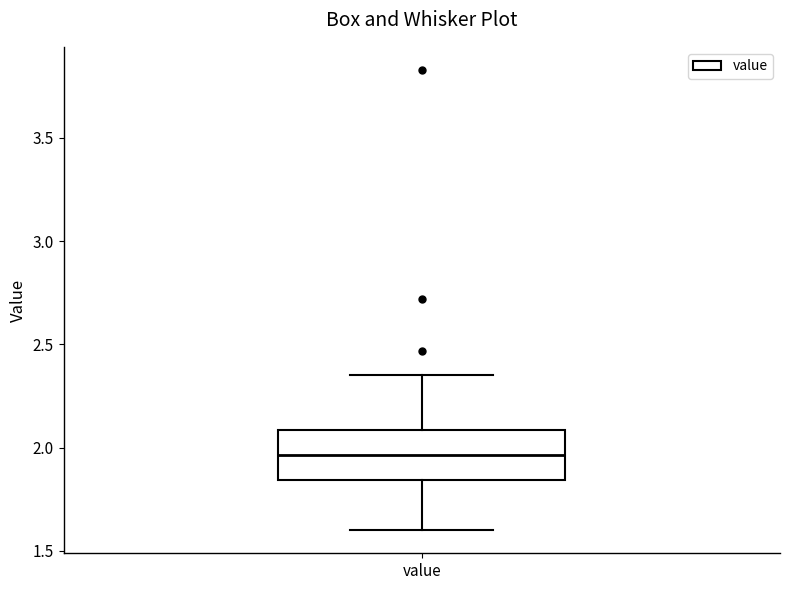

Where is the lower edge of the box for value on the y-axis? The values are not printed on the chart, so give them approximately, as read against the axis.

1.85